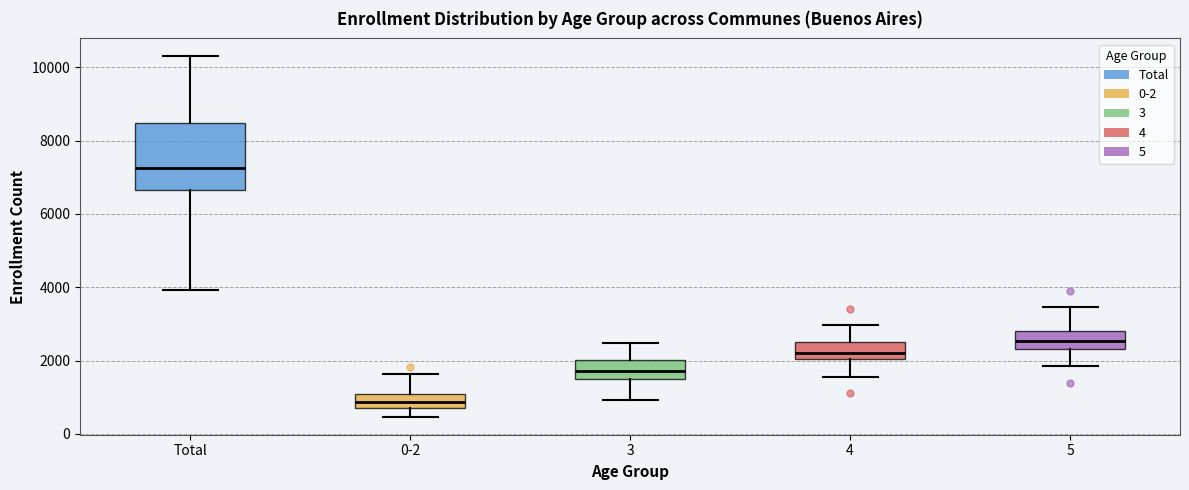

Reading left to right, transcribe this box plot: for each box, give where its median line is, the range the box spans, and where its two whiskers end, as read against the y-axis. The values are not printed on the chart, so give them approximately, as read against the axis.

Total: median 7200, box 6600 to 8400, whiskers 4000 to 10400
0-2: median 800 (inside the box), box 800 to 1000, whiskers 400 to 1600
3: median 1800, box 1400 to 2000, whiskers 1000 to 2400
4: median 2200, box 2000 to 2600, whiskers 1600 to 3000
5: median 2600, box 2400 to 2800, whiskers 1800 to 3400